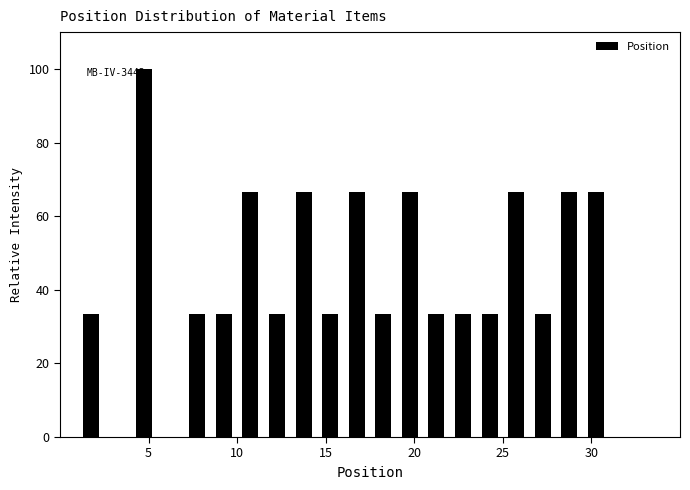

Around what value on the x-axis is the tallest bar? Give the approximate position of its centre, as read against the axis.

5.0